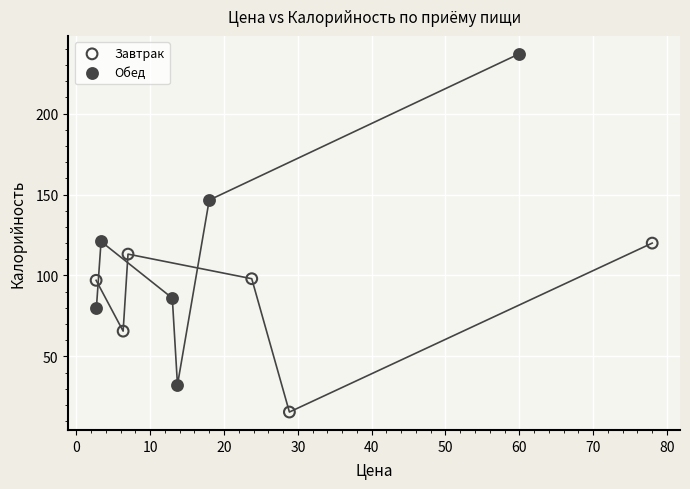

Which series contains the highest Y value?

Обед